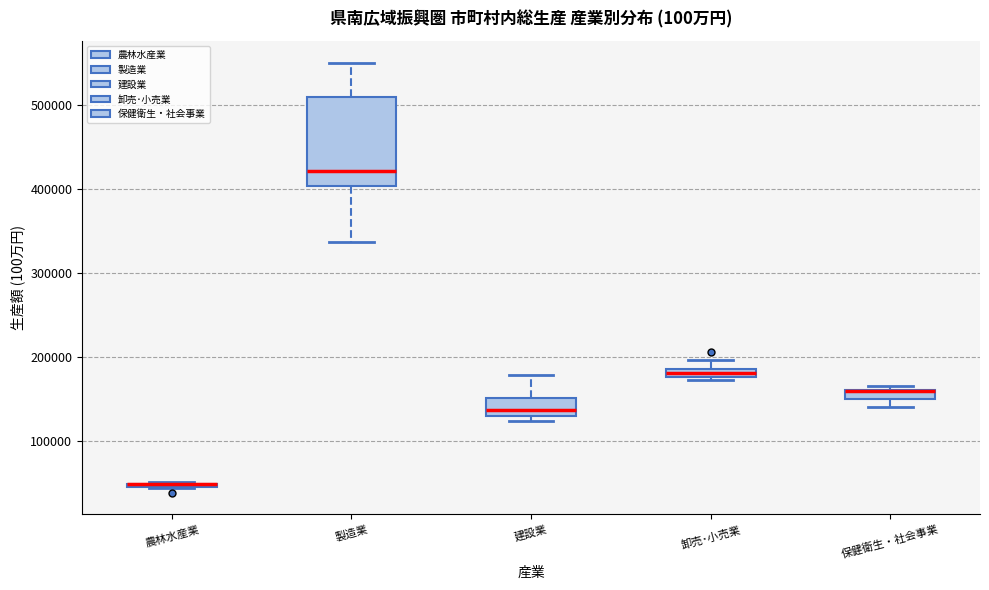

Comparing the boxes themselves (not the whiskers), which one is the tallest?

製造業